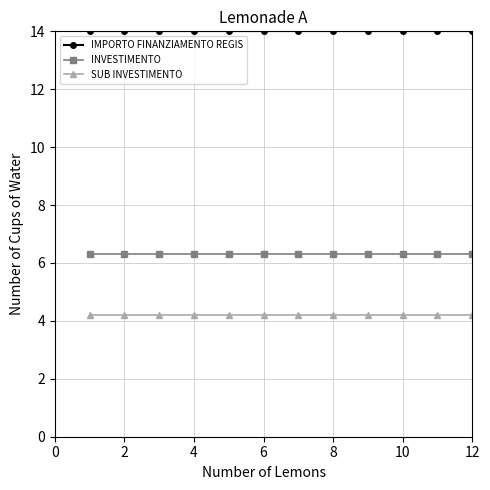

Which series has the largest total across all categories?

IMPORTO FINANZIAMENTO REGIS